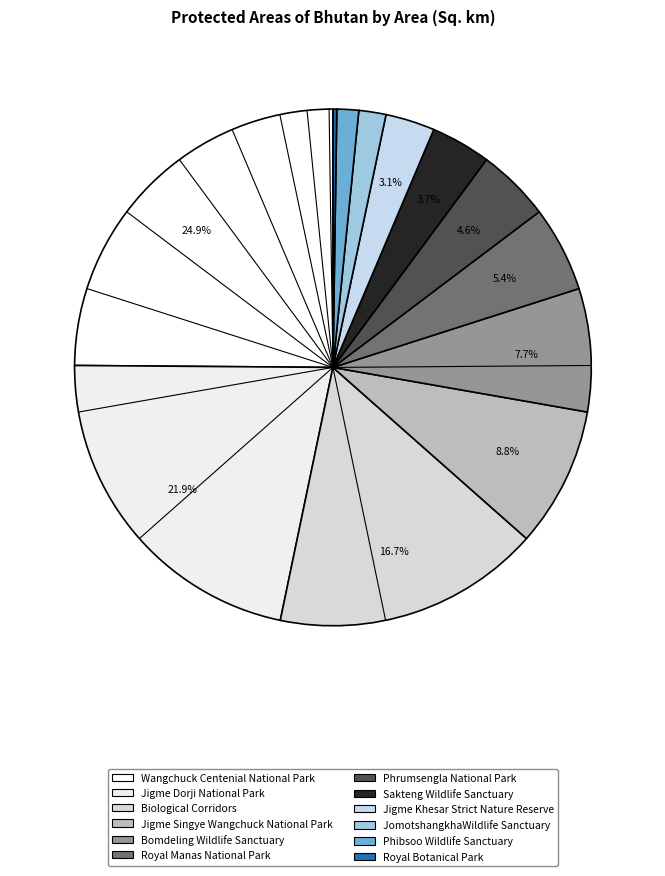

Combined, what portion of the pie is Royal Manas National Park and Biological Corridors?

22.1%